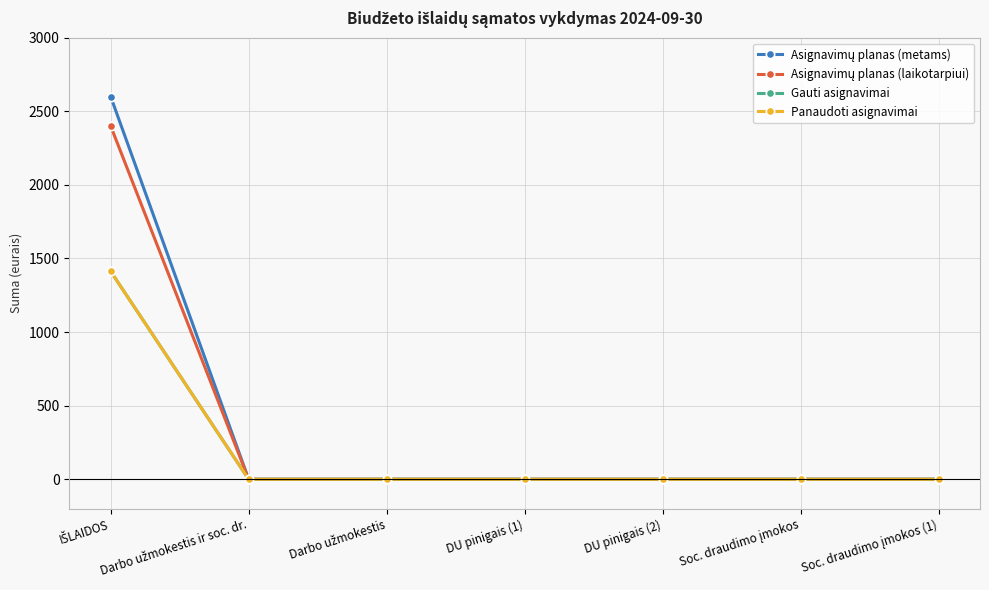

True or false: Asignavimų planas (laikotarpiui) and Panaudoti asignavimai intersect in this chart.

False